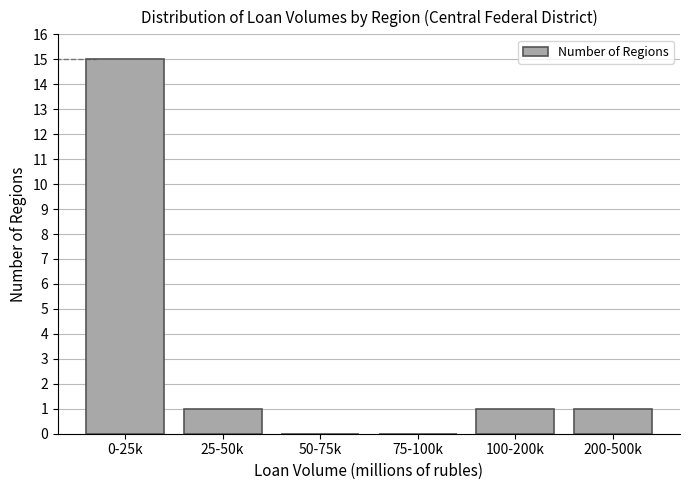

Reading left to right, extract all data points from this chart.

0-25k=15	25-50k=1	50-75k=0	75-100k=0	100-200k=1	200-500k=1